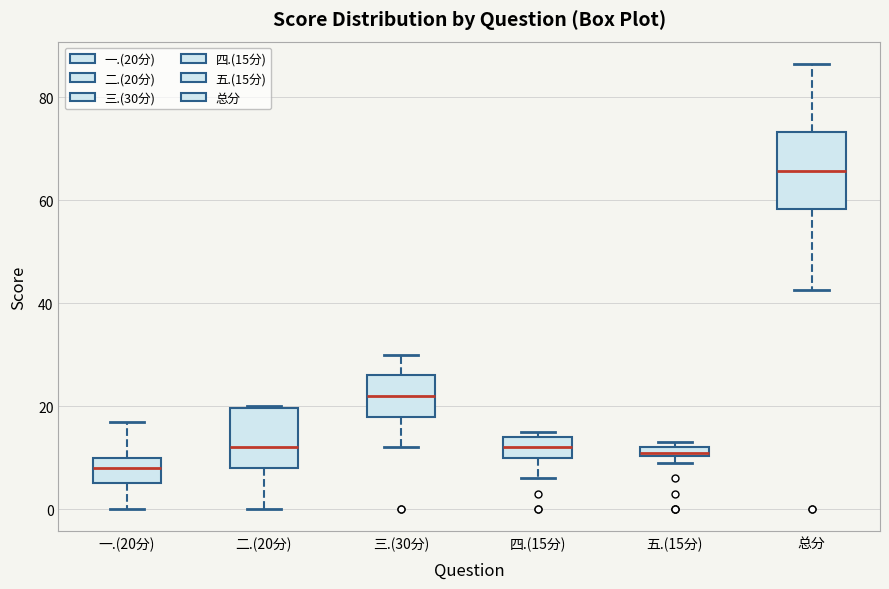

Which box's median line is the lowest?

一.(20分)